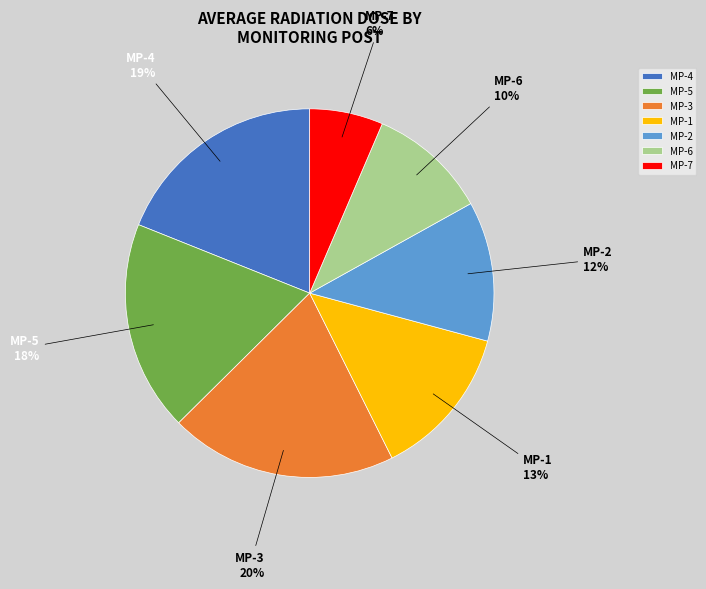

Combined, do MP-2 and MP-3 account for over 50%?

No